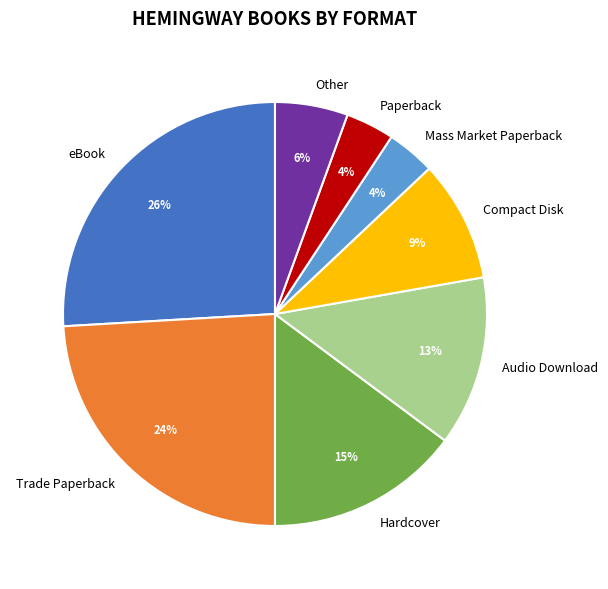

Between Trade Paperback and Hardcover, which is larger?

Trade Paperback